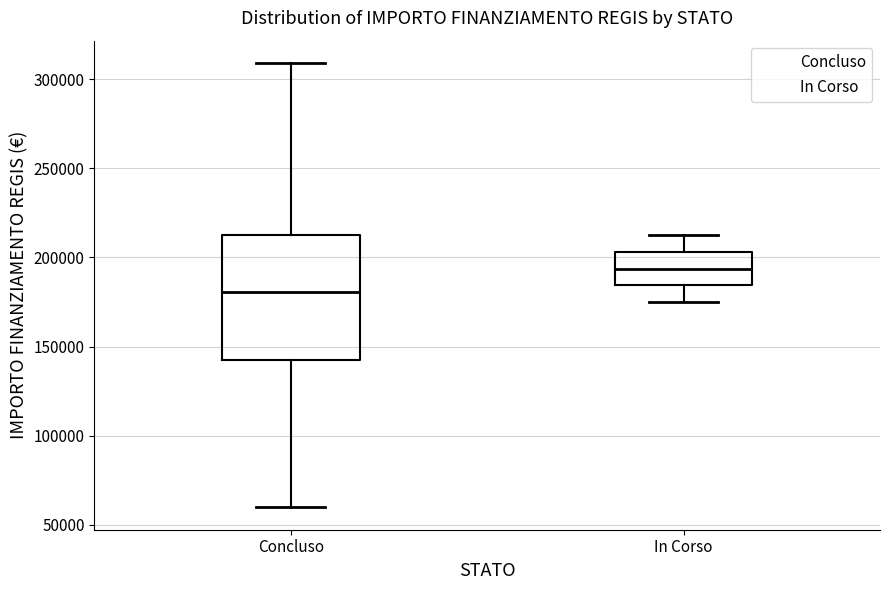

Which box is the tallest, from its lower edge to its upper edge?

Concluso